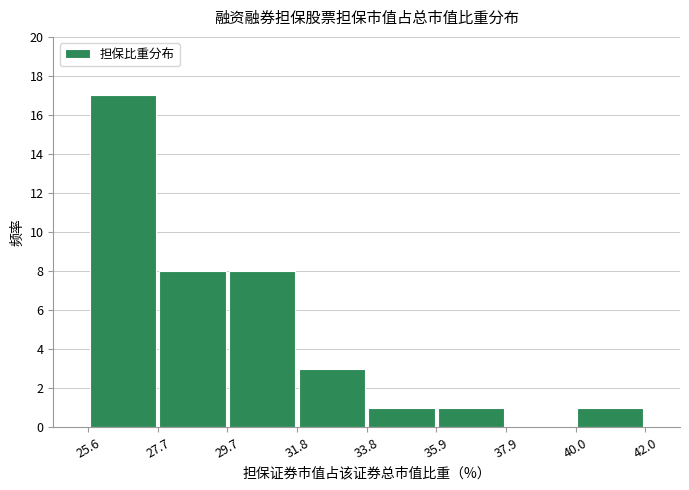

Reading left to right, transcribe this chart: for each bar, give the range it covers on the x-axis and its height. The values are not printed on the chart, so give them approximately, as read against the axis.

25.6 to 27.7: 17
27.7 to 29.7: 8
29.7 to 31.8: 8
31.8 to 33.8: 3
33.8 to 35.9: 1
35.9 to 37.9: 1
37.9 to 40.0: 0
40.0 to 42.0: 1